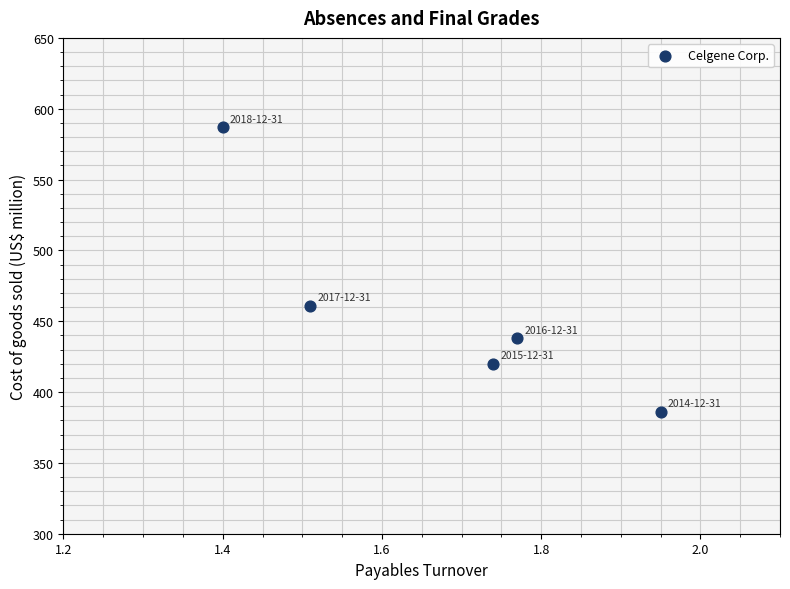

What is the range of Y values (max minus min)?

201